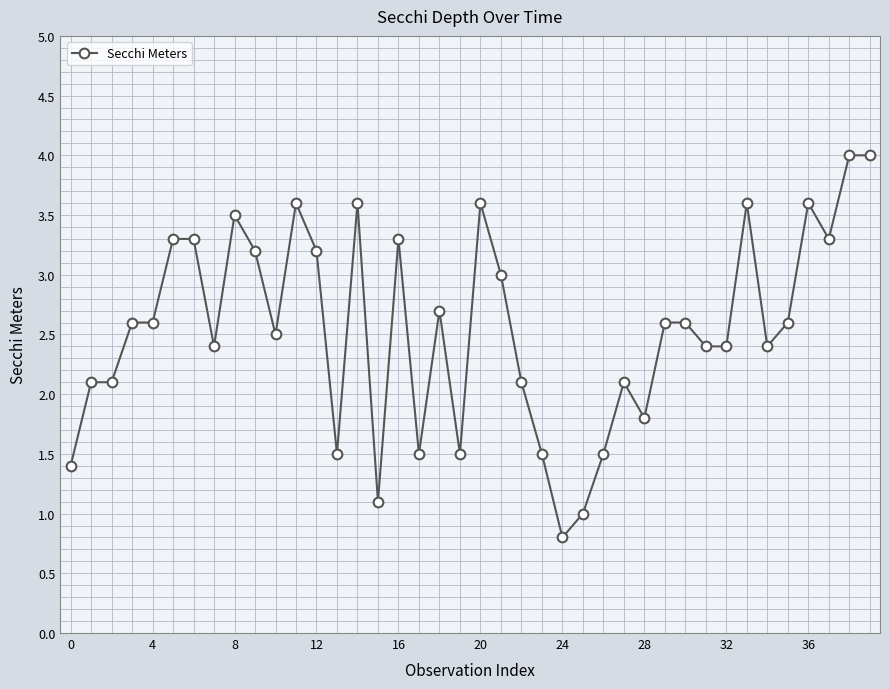

What is the average value?

2.5